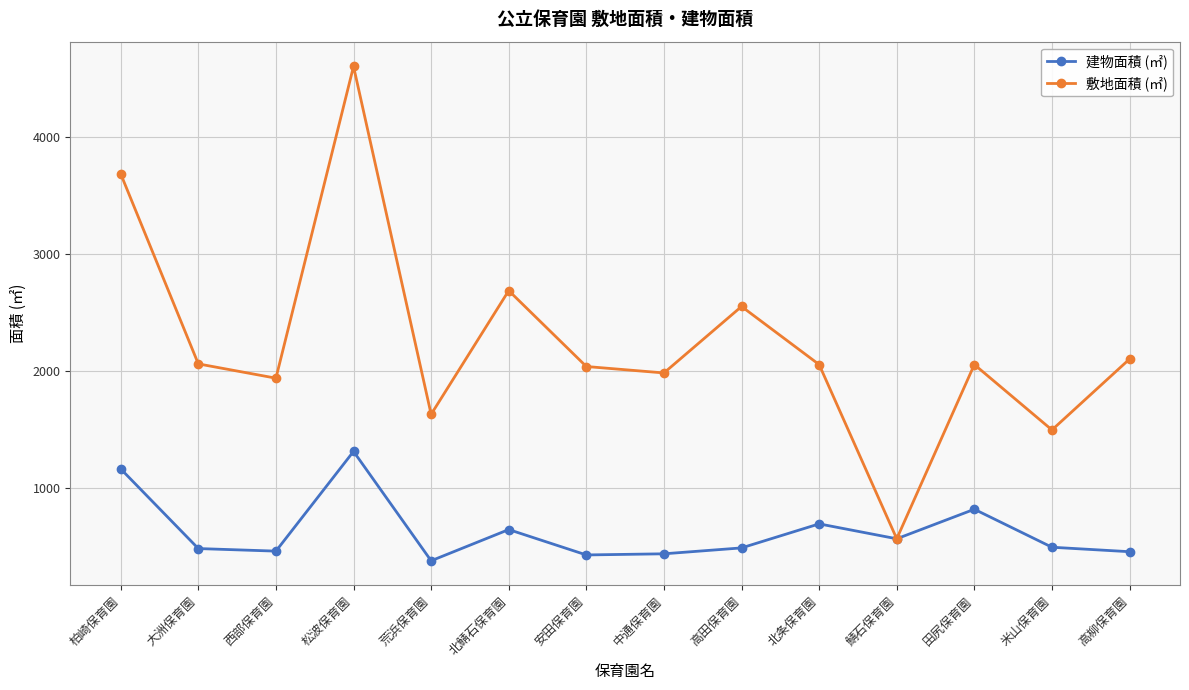

What is the difference between the highest and lowest values at 米山保育園?

1003.2